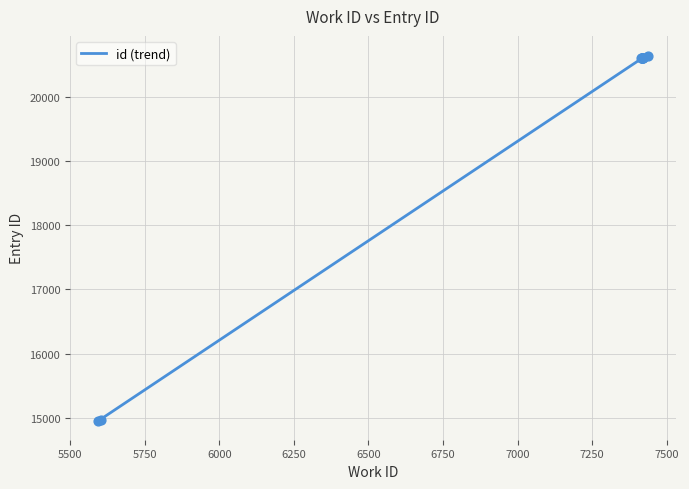

What is the change in value from 5603 to 7419?

+5635